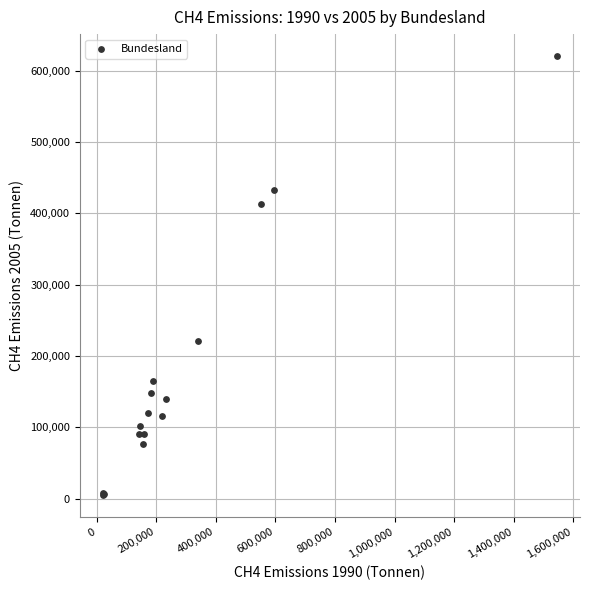

What Y value in the scatter plot is closest to 312838?

220717